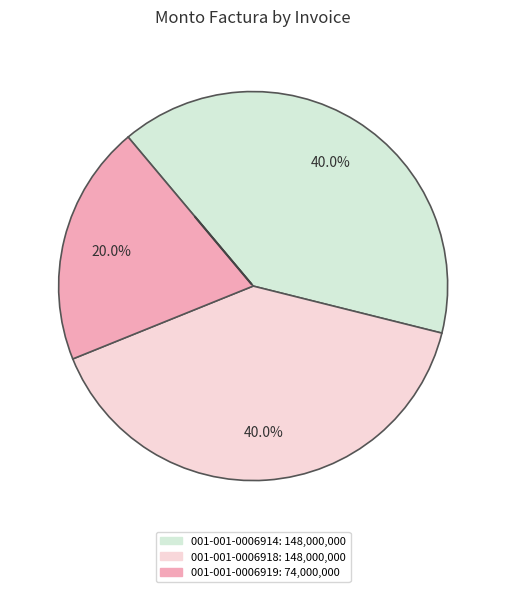

To the nearest percent, what percentage of the pie is 001-001-0006914?

40%